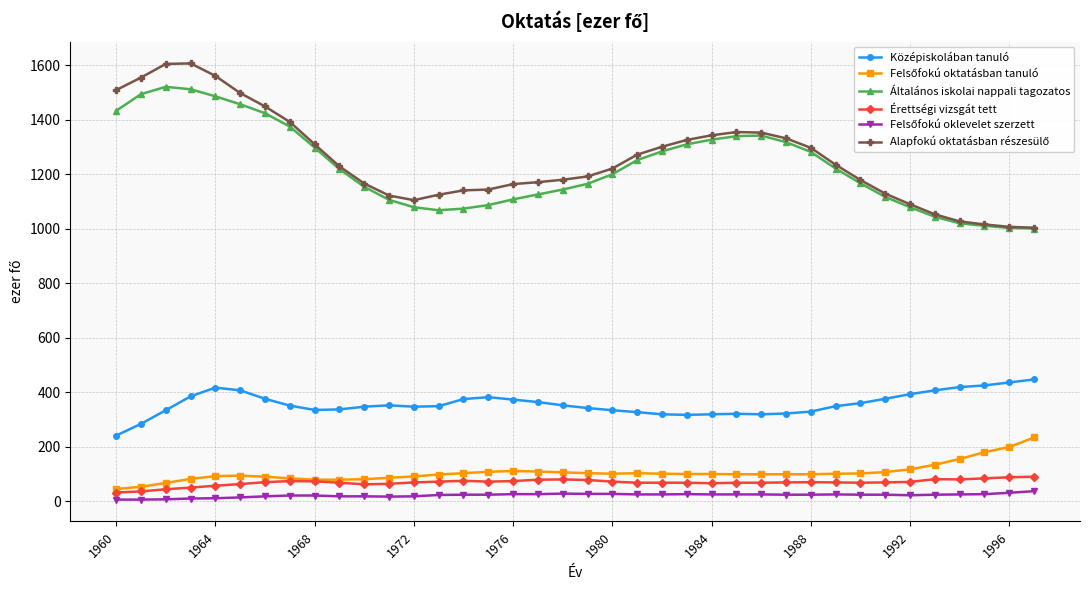

True or false: Érettségi vizsgát tett has more than 1 interior local peaks.

True